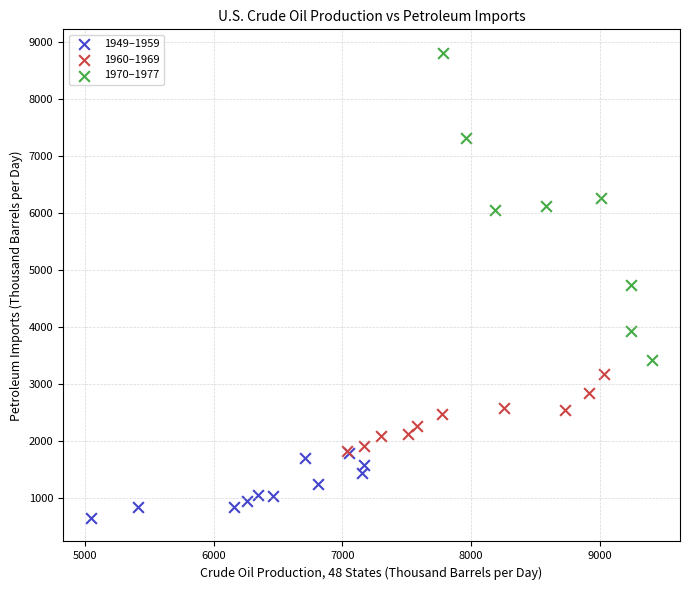

Which series reaches the minimum Y coordinate?

1949–1959